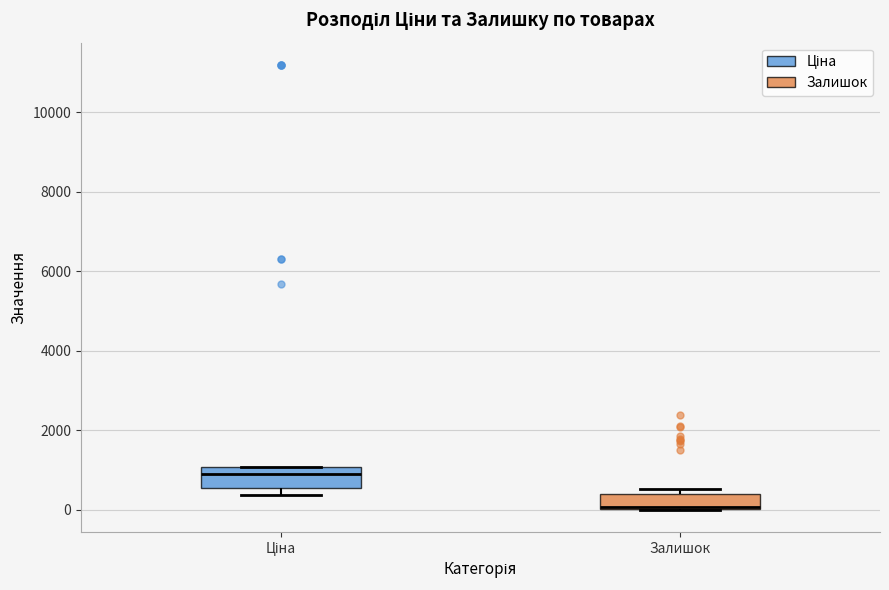

Where is the upper edge of the box for Залишок on the y-axis? The values are not printed on the chart, so give them approximately, as read against the axis.

400